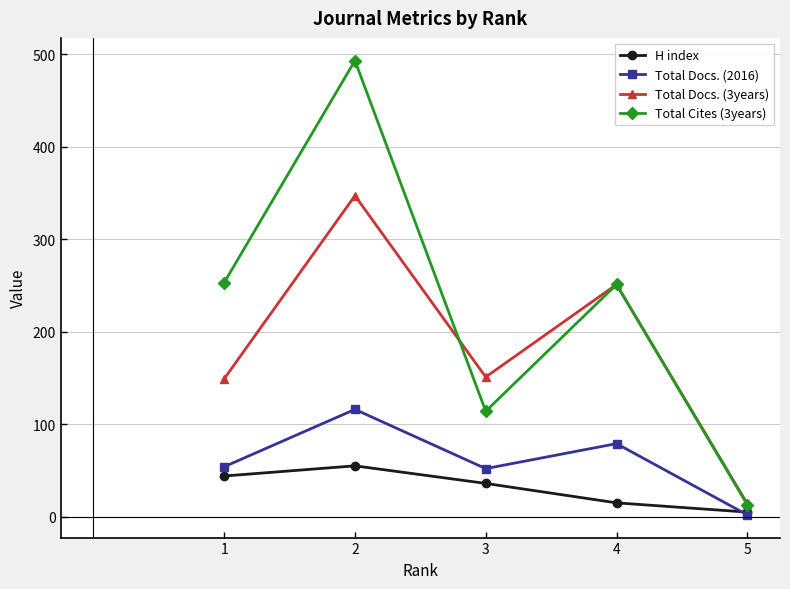

At which label does Total Docs. (3years) reach its peak?

2